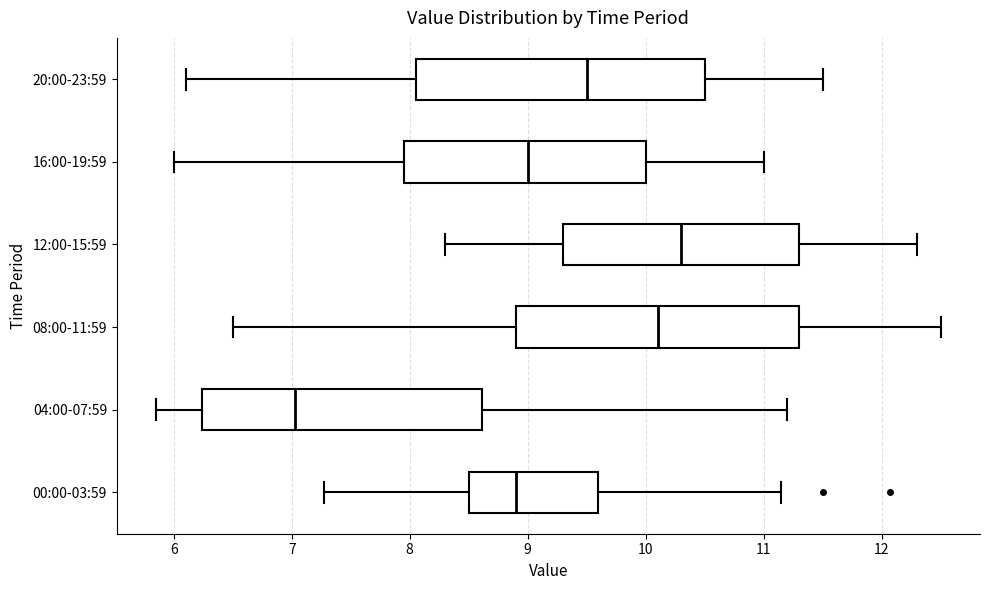

Reading bottom to top, read every box against the x-axis: the position of its median line, the range the box covers, and the ends of its whiskers. The values are not printed on the chart, so give them approximately, as read against the axis.

00:00-03:59: median 8.9, box 8.5 to 9.6, whiskers 7.3 to 11.2
04:00-07:59: median 7.0, box 6.2 to 8.6, whiskers 5.9 to 11.2
08:00-11:59: median 10.1, box 8.9 to 11.3, whiskers 6.5 to 12.5
12:00-15:59: median 10.3, box 9.3 to 11.3, whiskers 8.3 to 12.3
16:00-19:59: median 9.0, box 8.0 to 10.0, whiskers 6.0 to 11.0
20:00-23:59: median 9.5, box 8.1 to 10.5, whiskers 6.1 to 11.5